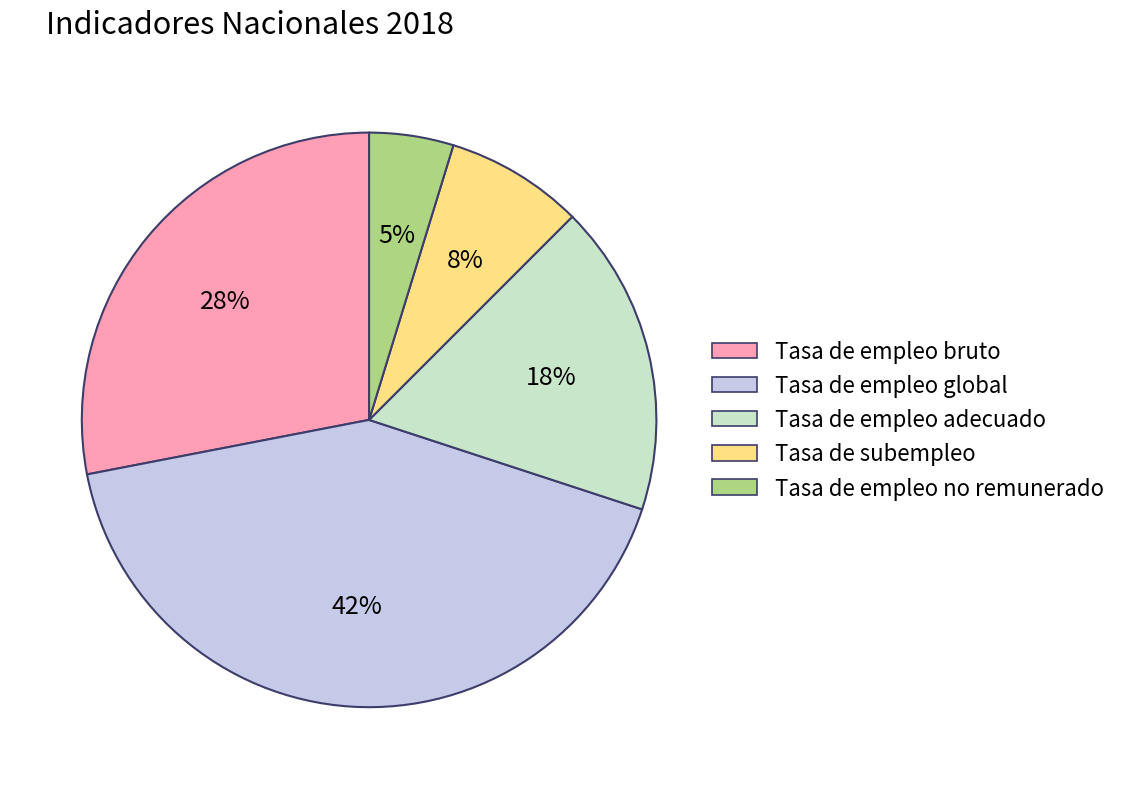

Which slice is the largest?

Tasa de empleo global